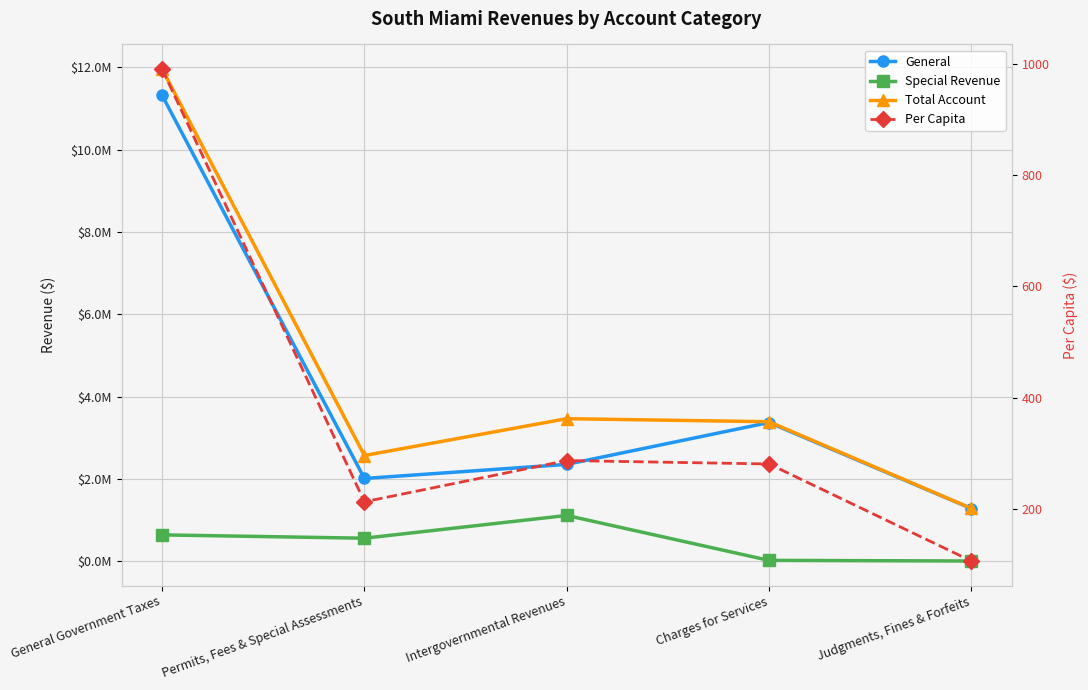

List the labels in order of Total Account value, smallest first.

Judgments, Fines & Forfeits, Permits, Fees & Special Assessments, Charges for Services, Intergovernmental Revenues, General Government Taxes